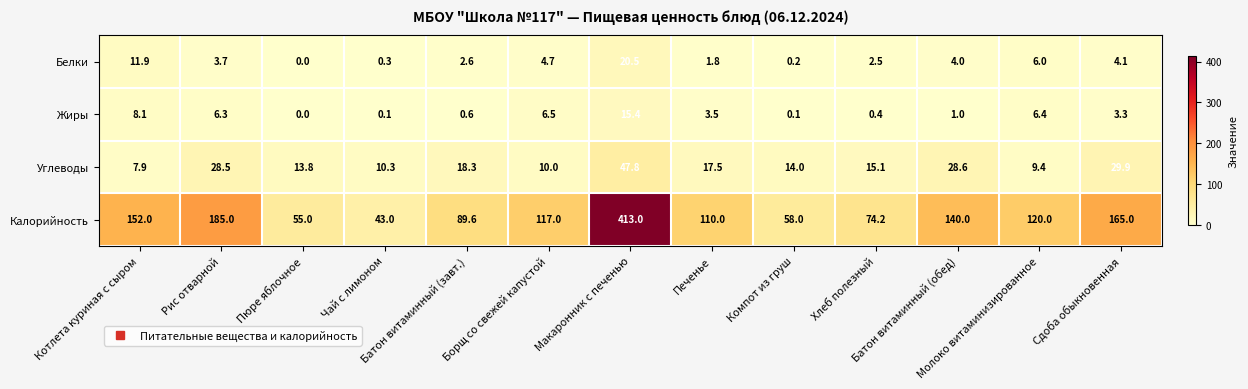

Which series changed the most between Батон витаминный (завт.) and Борщ со свежей капустой?

Калорийность